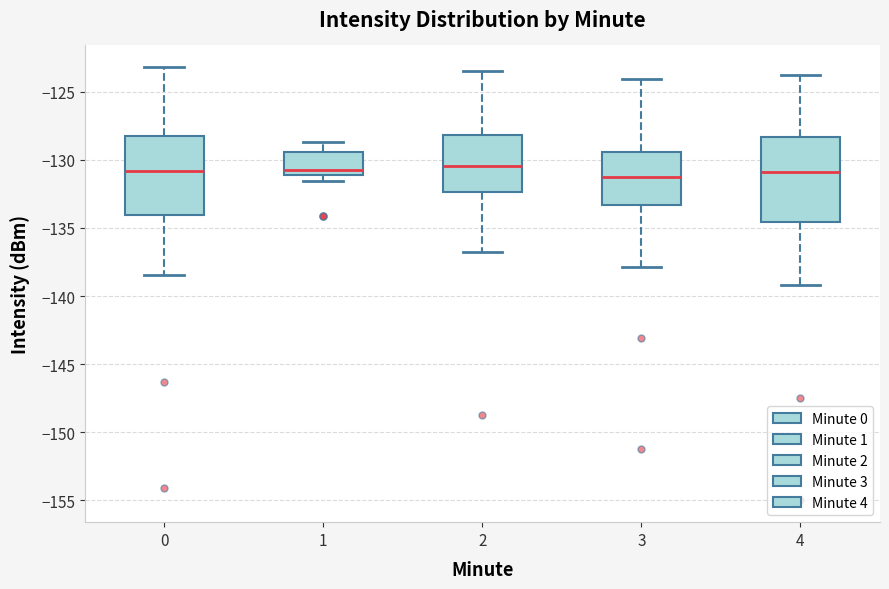

Reading left to right, read every box against the y-axis: the position of its median line, the range the box covers, and the ends of its whiskers. The values are not printed on the chart, so give them approximately, as read against the axis.

0: median -131.0, box -134.0 to -128.0, whiskers -138.5 to -123.0
1: median -130.5, box -131.0 to -129.5, whiskers -131.5 to -128.5
2: median -130.5, box -132.5 to -128.0, whiskers -137.0 to -123.5
3: median -131.0, box -133.5 to -129.5, whiskers -138.0 to -124.0
4: median -131.0, box -134.5 to -128.5, whiskers -139.0 to -124.0